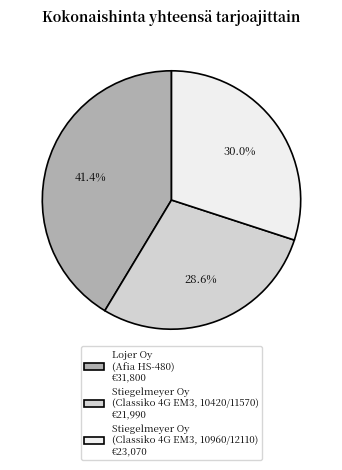

Which slice is the smallest?

Stiegelmeyer Oy (Classiko 4G EM3, 10420/11570)